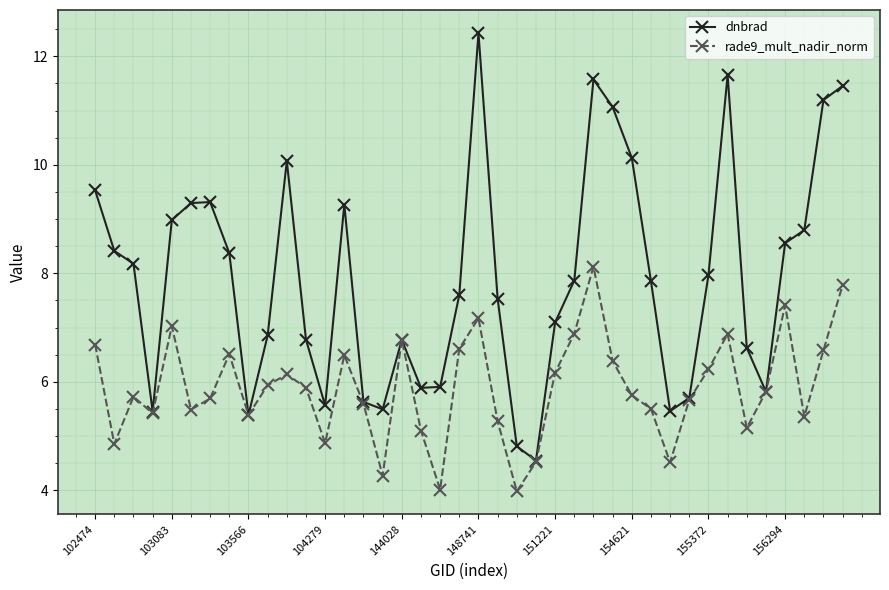

What are all the series names shown in the legend?

dnbrad, rade9_mult_nadir_norm